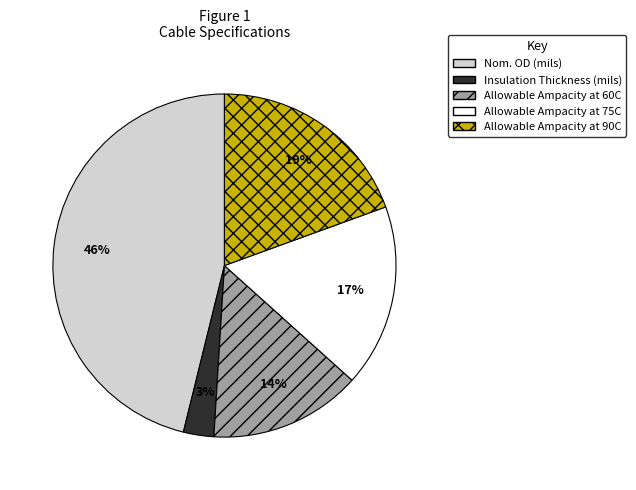

How many segments does this pie chart have?

5